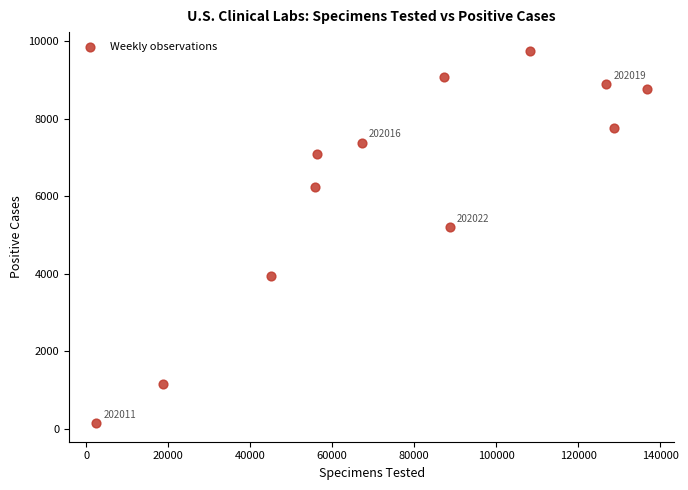

What is the range of Y values (max minus min)?

9614